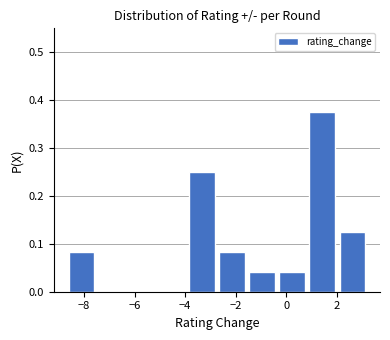

Reading left to right, transcribe this chart: for each bar, give the range it covers on the x-axis and its height. Neither the bar edges nor the heights are printed on the chart, so give them approximately, as read against the axes.

-8.6 to -7.6: 0.08
-7.6 to -6.4: 0
-6.4 to -5.2: 0
-5.2 to -4.0: 0
-4.0 to -2.8: 0.25
-2.8 to -1.6: 0.08
-1.6 to -0.4: 0.04
-0.4 to 0.8: 0.04
0.8 to 2.0: 0.38
2.0 to 3.2: 0.13